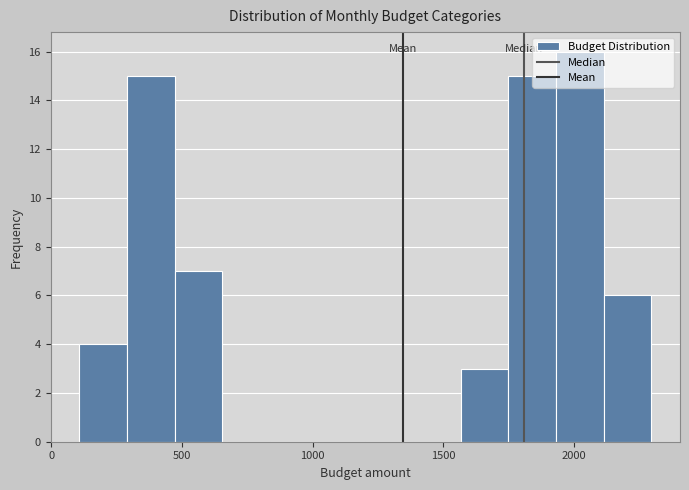

Read against the x-axis, roughly where is the centre of the tallest bar?

2000